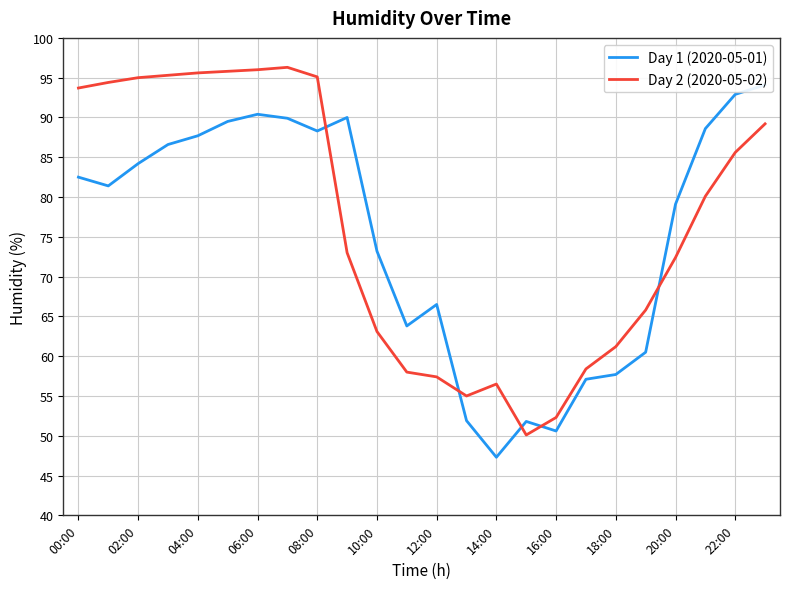

What is the lowest value of the Day 2 (2020-05-02) series?

50.1